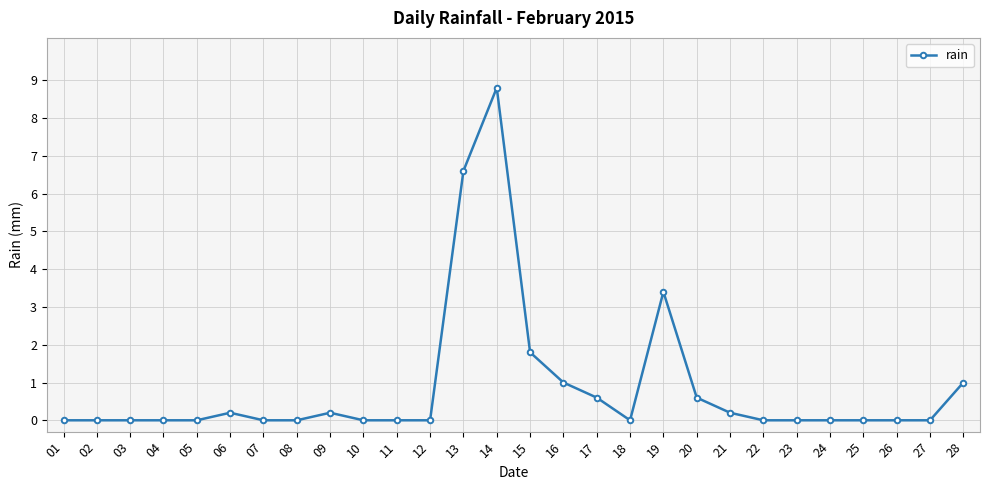

What value does the data have at 13?

6.6